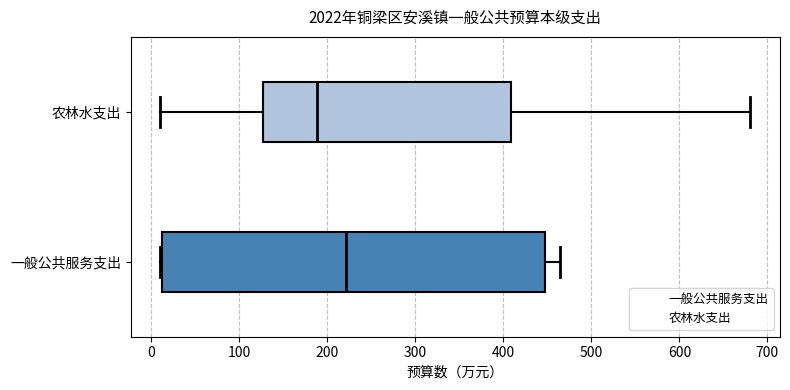

Which box is the widest, from its left edge to its right edge?

一般公共服务支出